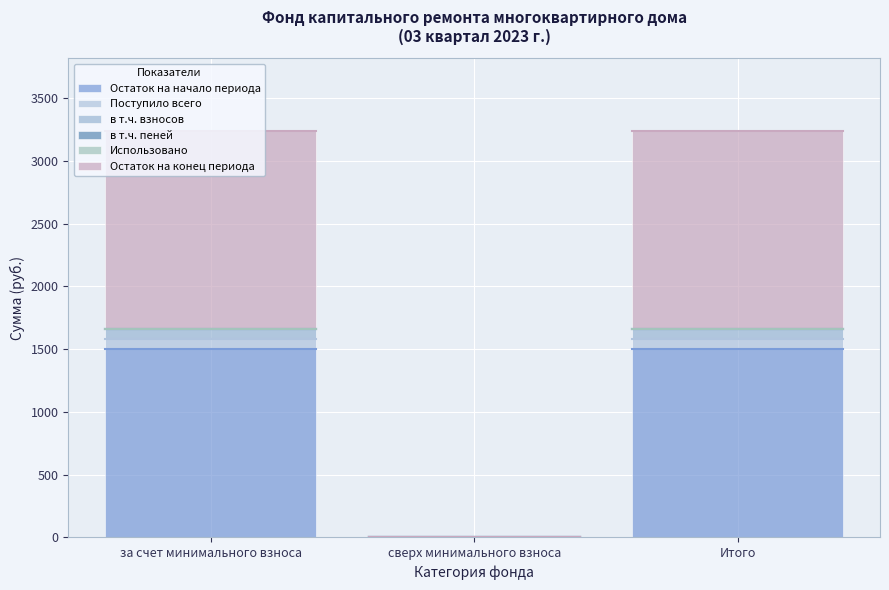

What is the difference between the Поступило всего values at сверх минимального взноса and Итого?

79.3